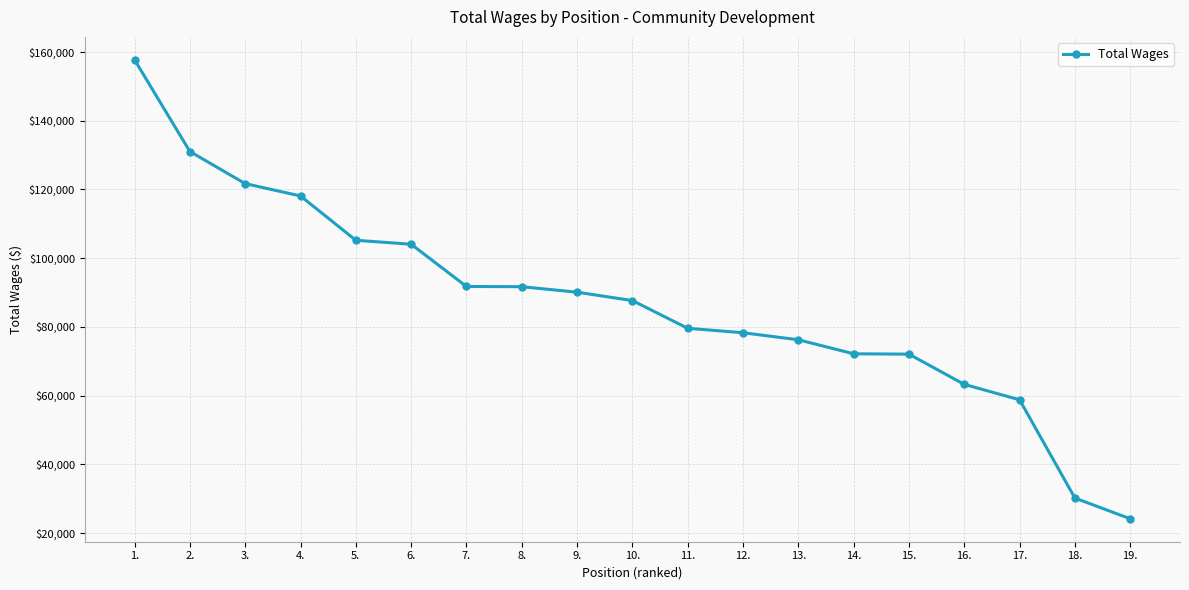

True or false: the data shows 148712 at 10..

False